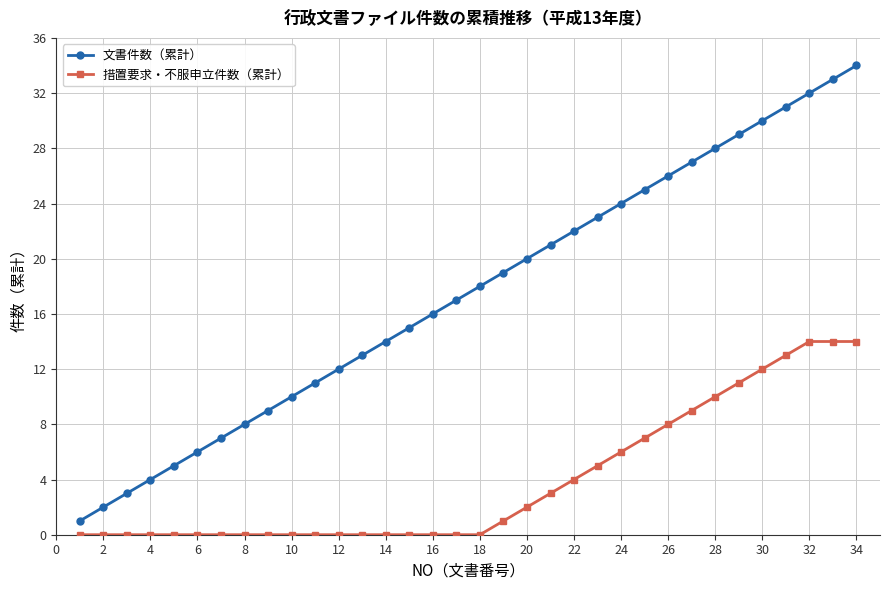

What are all the series names shown in the legend?

文書件数（累計）, 措置要求・不服申立件数（累計）